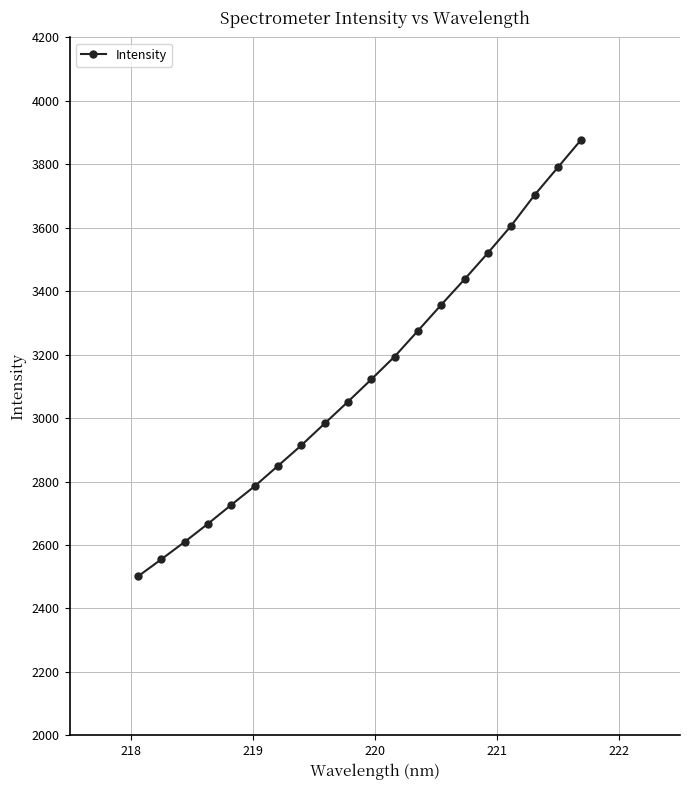

What is the maximum value shown in the chart?

3877.4